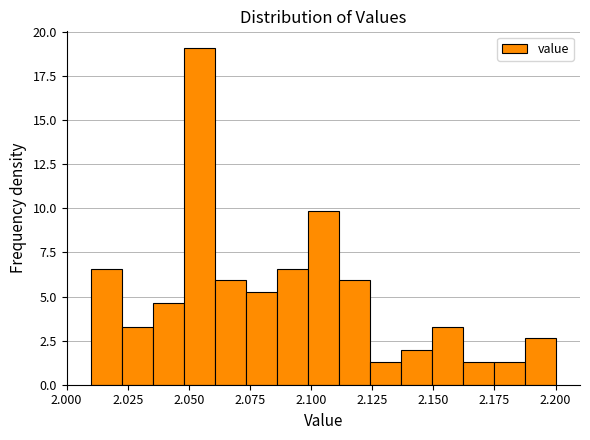

Read against the x-axis, roughly where is the centre of the tallest bar?

2.055